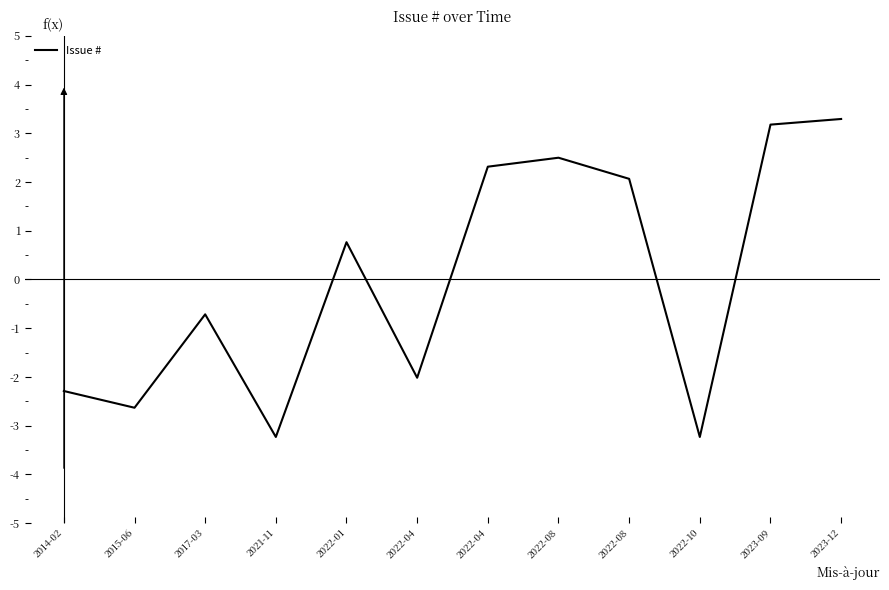

True or false: there are more than 2 points higher than both neighbors.

True